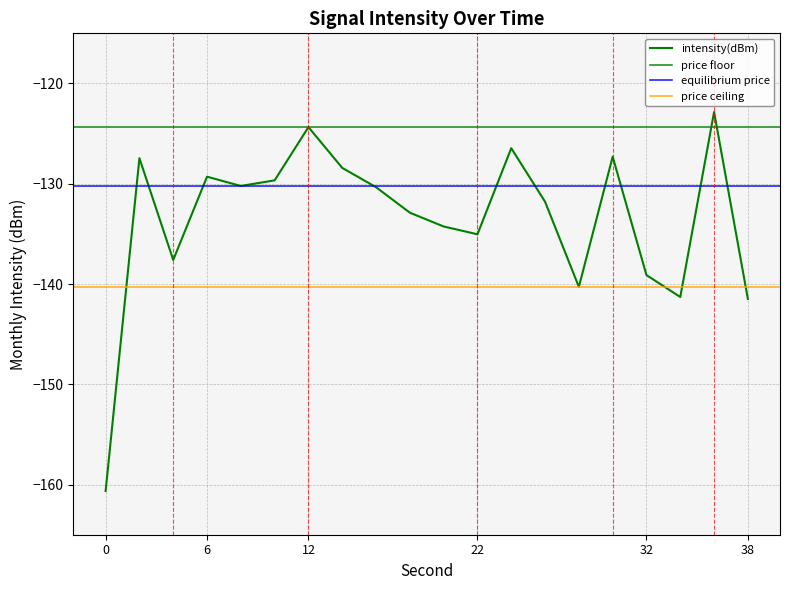

What is the change in value from 4 to 30?

+10.3